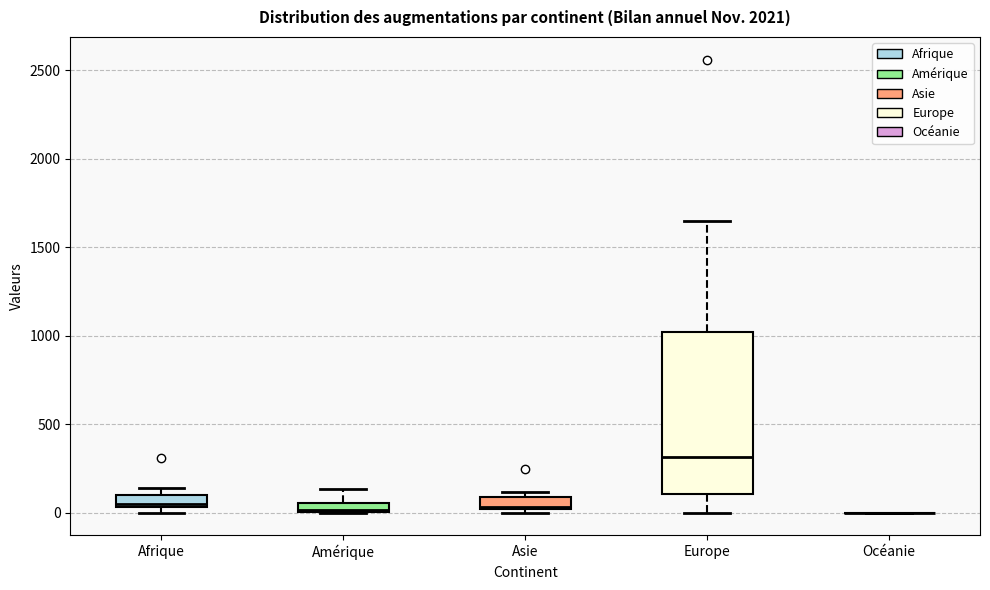

Where is the upper edge of the box for Afrique on the y-axis? The values are not printed on the chart, so give them approximately, as read against the axis.

100